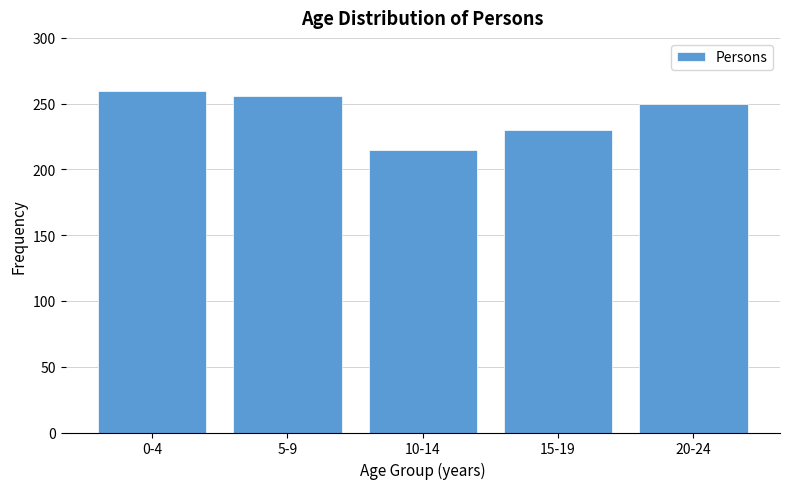

Reading left to right, transcribe all the data shown in this chart.

0-4=260	5-9=256	10-14=215	15-19=230	20-24=250